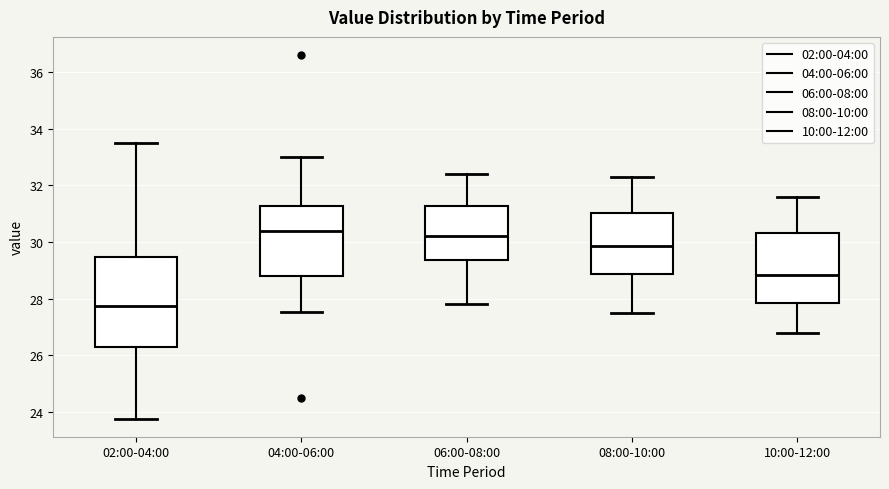

Comparing the boxes themselves (not the whiskers), which one is the tallest?

02:00-04:00